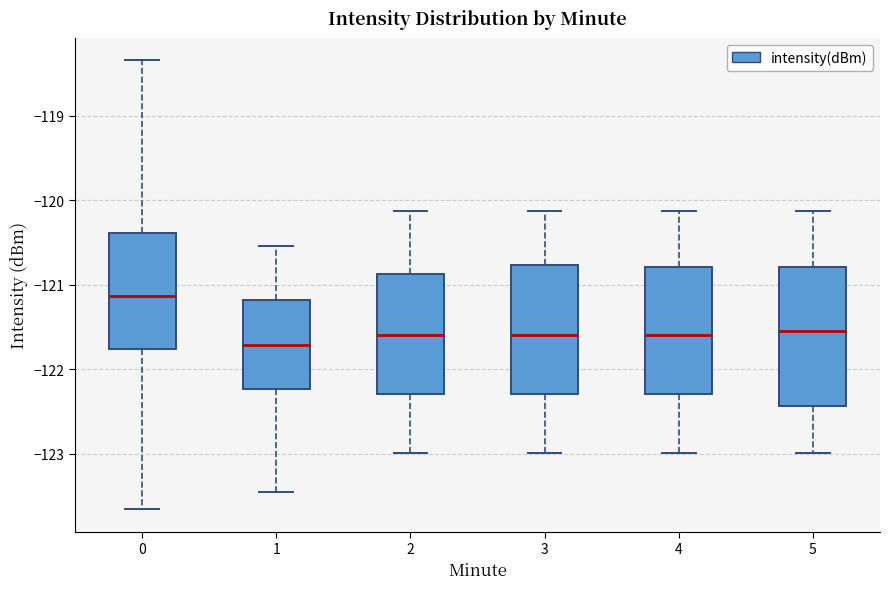

Reading left to right, transcribe this box plot: for each box, give where its median line is, the range the box spans, and where its two whiskers end, as read against the y-axis. The values are not printed on the chart, so give them approximately, as read against the axis.

0: median -121.1, box -121.8 to -120.4, whiskers -123.7 to -118.3
1: median -121.7, box -122.2 to -121.2, whiskers -123.4 to -120.5
2: median -121.6, box -122.3 to -120.9, whiskers -123.0 to -120.1
3: median -121.6, box -122.3 to -120.8, whiskers -123.0 to -120.1
4: median -121.6, box -122.3 to -120.8, whiskers -123.0 to -120.1
5: median -121.5, box -122.4 to -120.8, whiskers -123.0 to -120.1